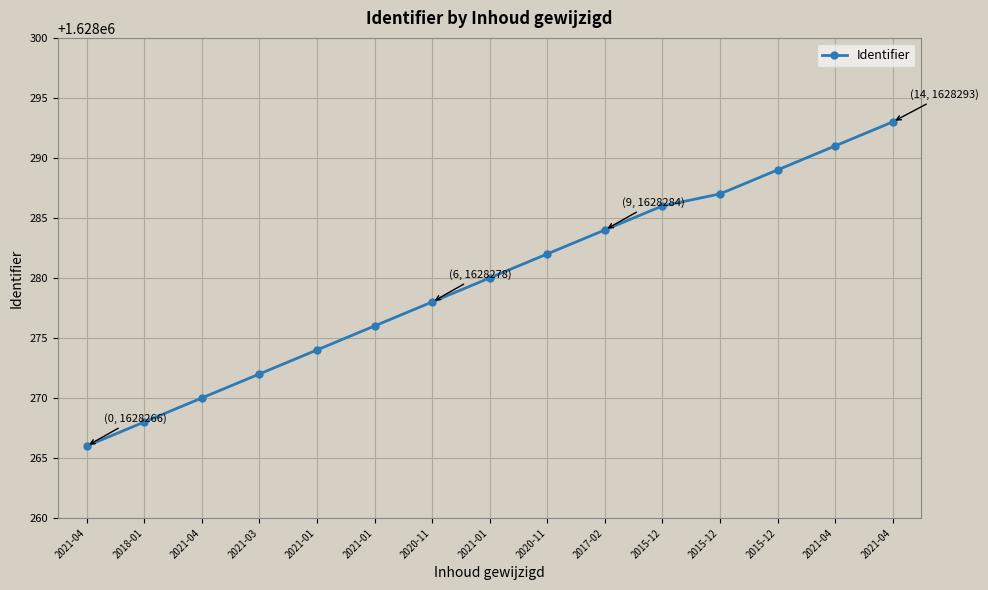

What is the difference between the maximum and minimum values?

27